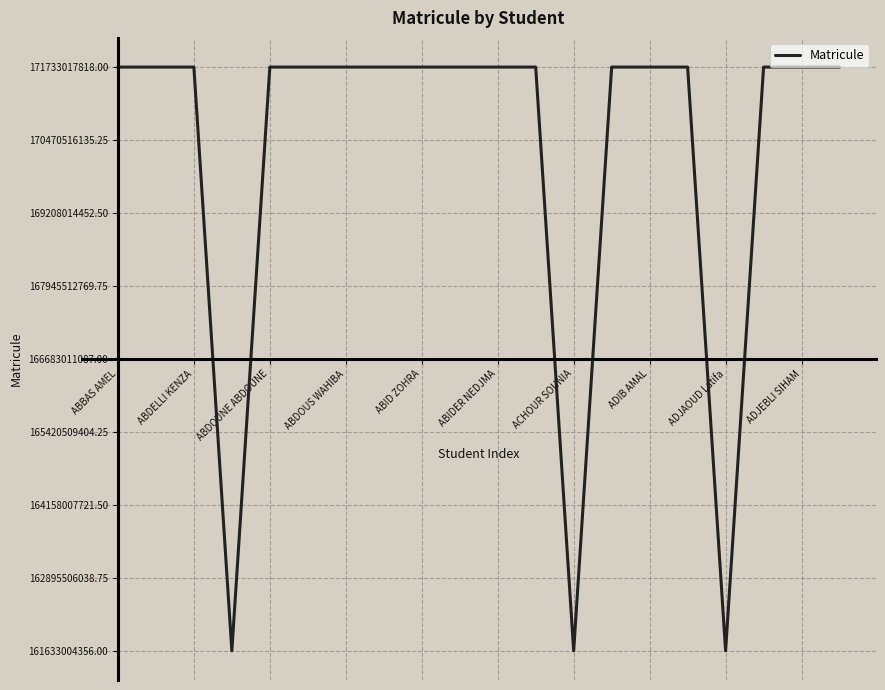

Does the chart have visible grid lines?

Yes